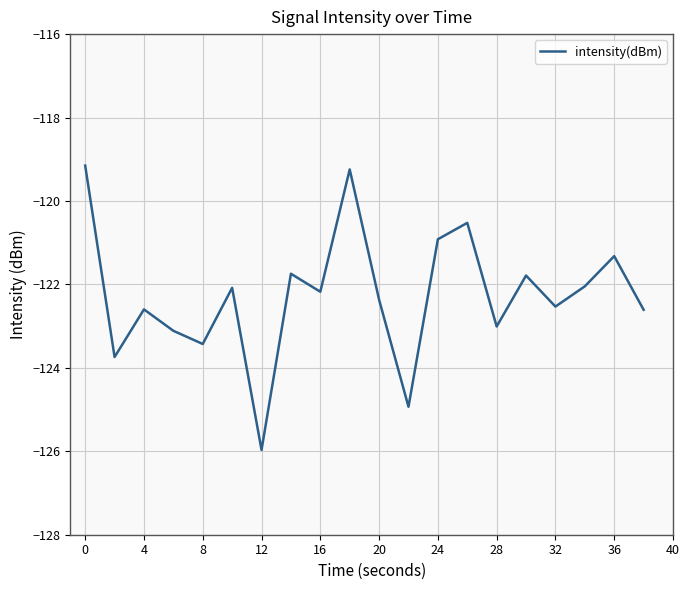

What is the maximum value shown in the chart?

-119.2